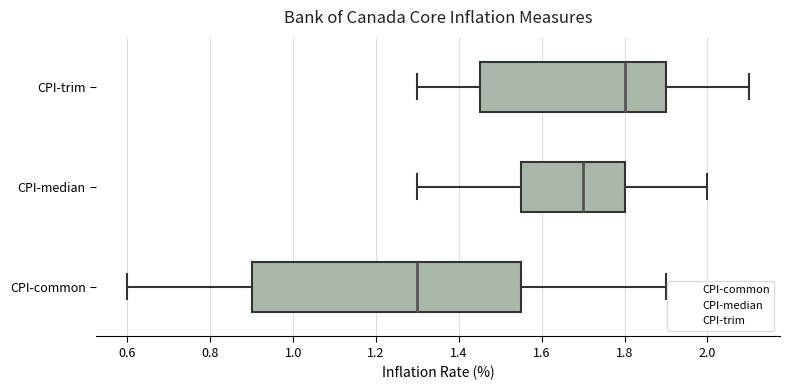

Reading bottom to top, read every box against the x-axis: the position of its median line, the range the box covers, and the ends of its whiskers. The values are not printed on the chart, so give them approximately, as read against the axis.

CPI-common: median 1.30, box 0.90 to 1.56, whiskers 0.60 to 1.90
CPI-median: median 1.70, box 1.56 to 1.80, whiskers 1.30 to 2.00
CPI-trim: median 1.80, box 1.46 to 1.90, whiskers 1.30 to 2.10